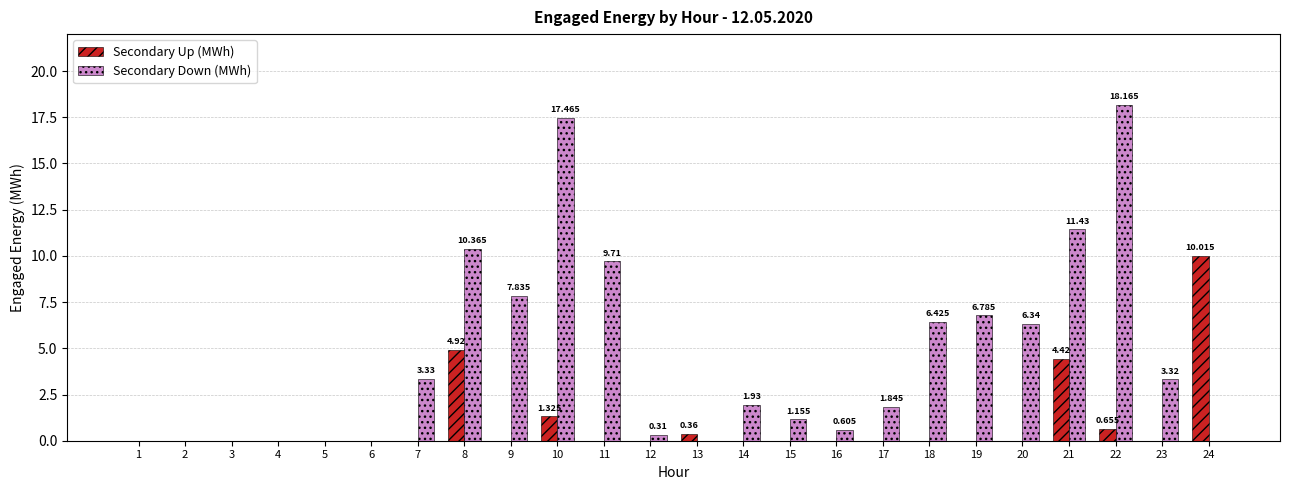

True or false: Secondary Down (MWh) has a value of 6.4 at 18.

True